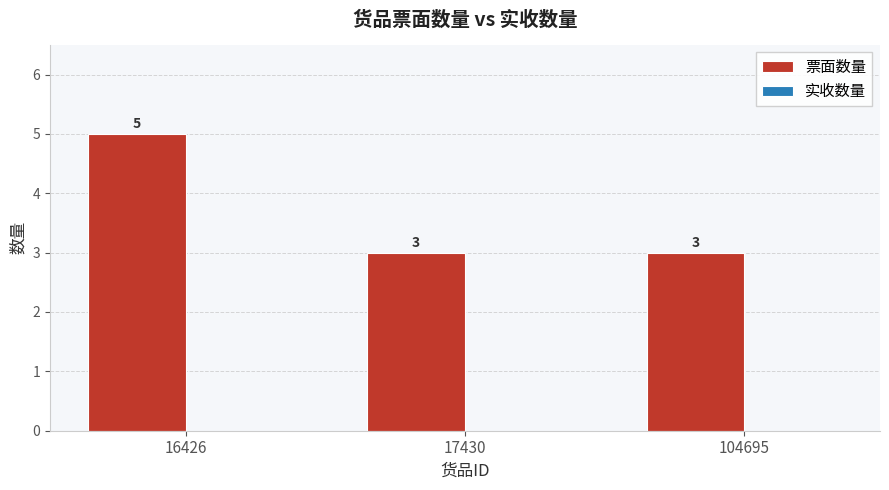

Approximately how many times larger is the value at 104695 compared to 16426?

0.6